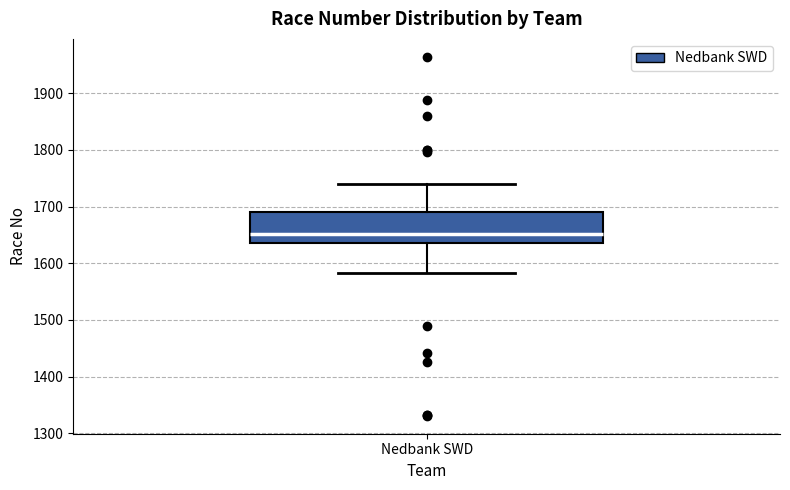

Transcribe this box plot: give where the median line is, the range the box spans, and where the two whiskers end, as read against the y-axis. The values are not printed on the chart, so give them approximately, as read against the axis.

median 1650, box 1640 to 1690, whiskers 1580 to 1740